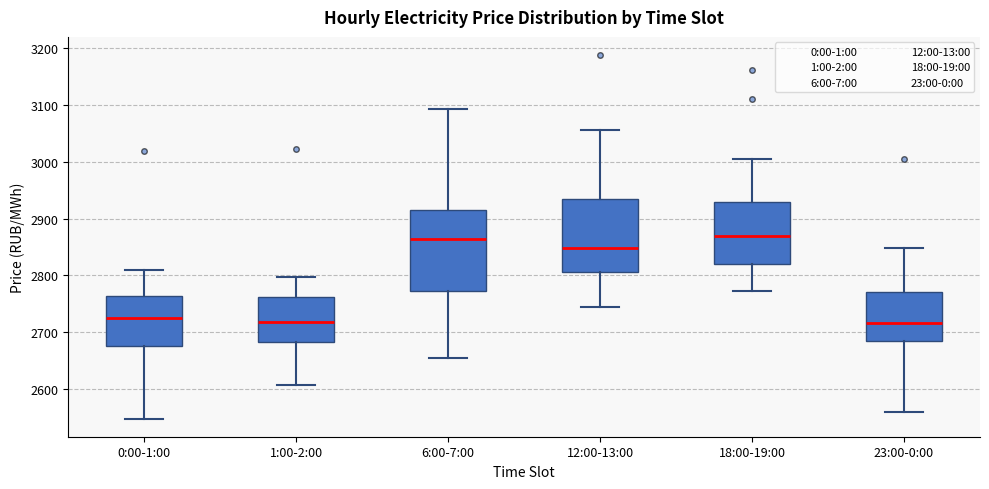

Reading left to right, read every box against the y-axis: the position of its median line, the range the box covers, and the ends of its whiskers. The values are not printed on the chart, so give them approximately, as read against the axis.

0:00-1:00: median 2730, box 2680 to 2760, whiskers 2550 to 2810
1:00-2:00: median 2720, box 2680 to 2760, whiskers 2610 to 2800
6:00-7:00: median 2860, box 2770 to 2910, whiskers 2650 to 3090
12:00-13:00: median 2850, box 2810 to 2930, whiskers 2740 to 3060
18:00-19:00: median 2870, box 2820 to 2930, whiskers 2770 to 3000
23:00-0:00: median 2720, box 2680 to 2770, whiskers 2560 to 2850